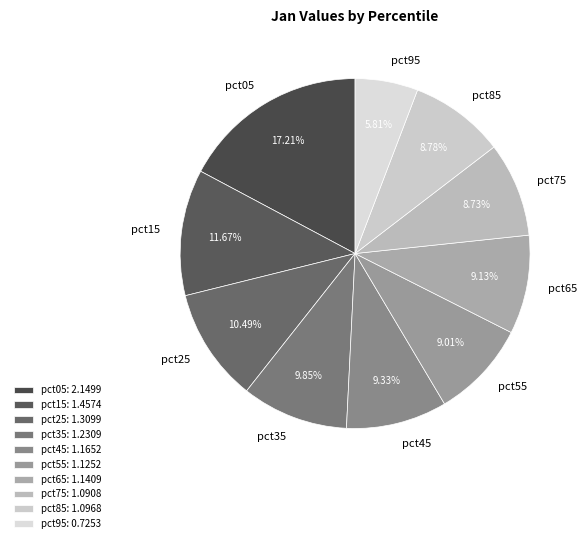

Which category has the biggest portion of the pie?

pct05